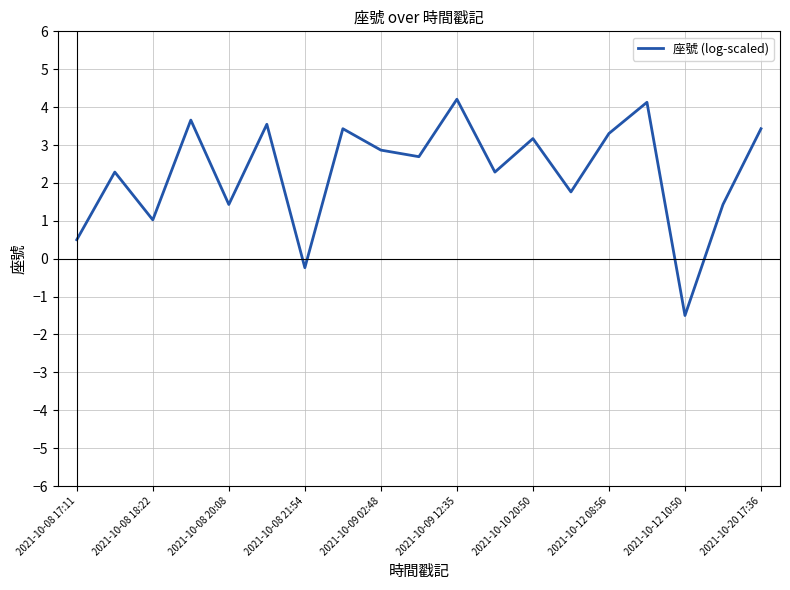

What is the greatest value displayed?

4.2